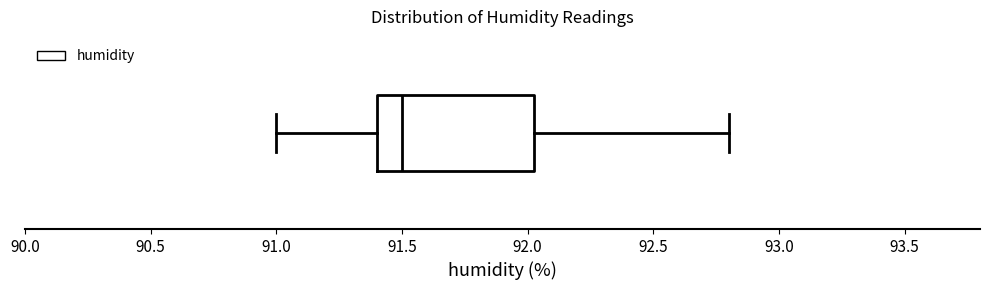

Transcribe this box plot: give where the median line is, the range the box spans, and where the two whiskers end, as read against the x-axis. The values are not printed on the chart, so give them approximately, as read against the axis.

median 91.50, box 91.40 to 92.05, whiskers 91.00 to 92.80